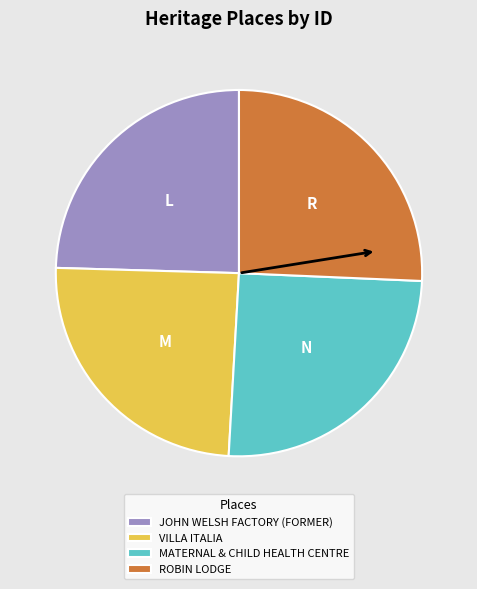

How many slices are in this pie chart?

4